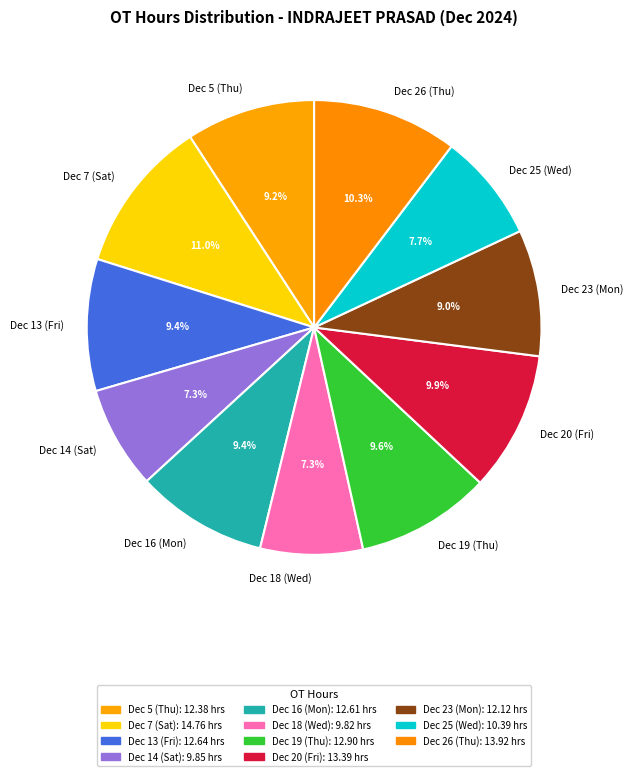

What percentage is the Dec 13 (Fri) slice, to the nearest percent?

9%